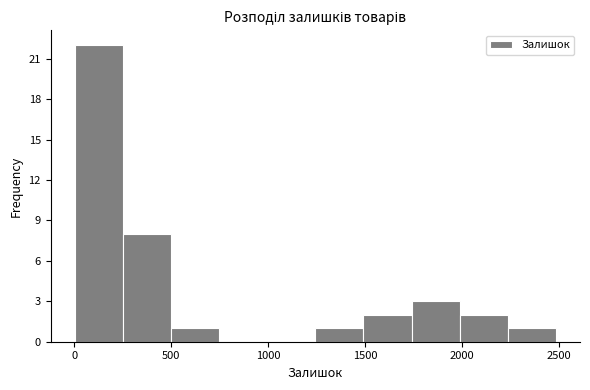

Over which range of the x-axis is the bar tallest?

0 to 250